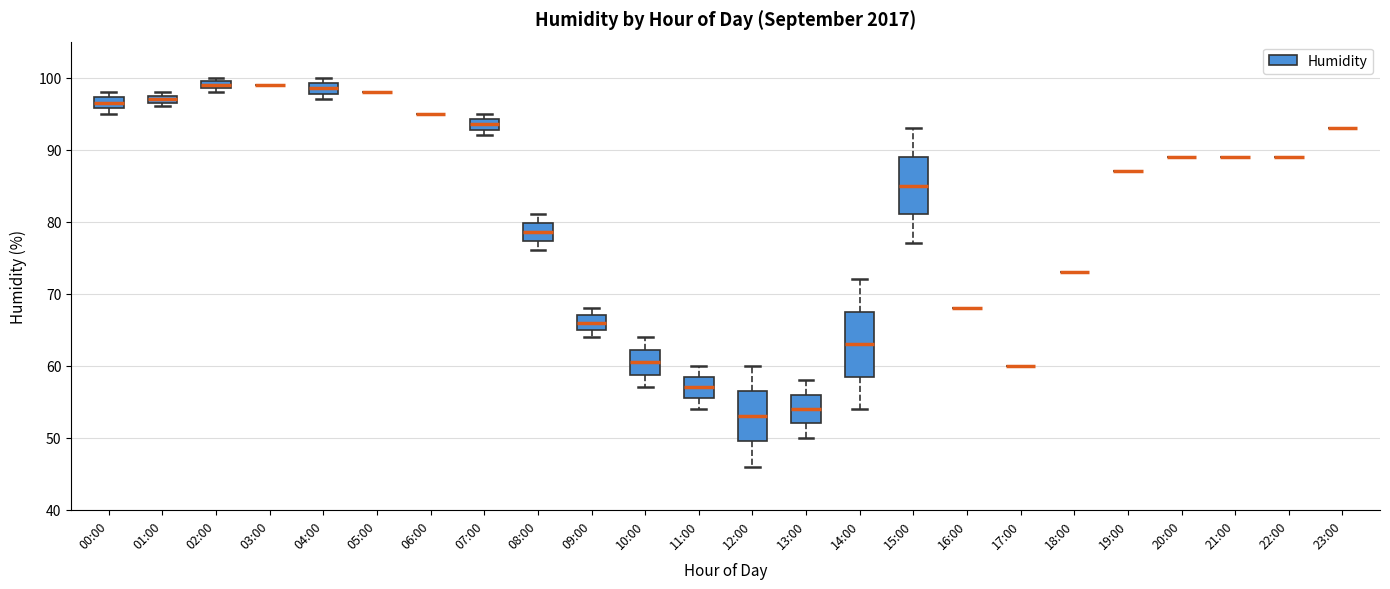

Comparing the boxes themselves (not the whiskers), which one is the tallest?

14:00